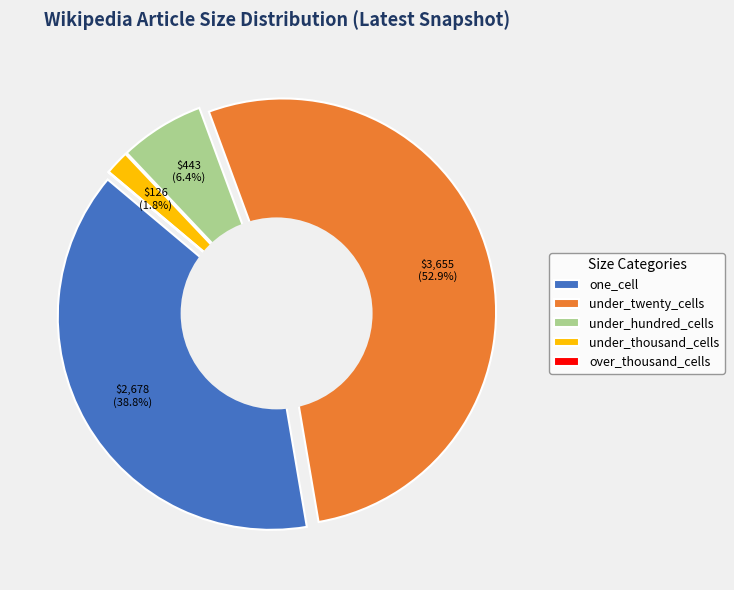

Count the number of slices in the pie.

5